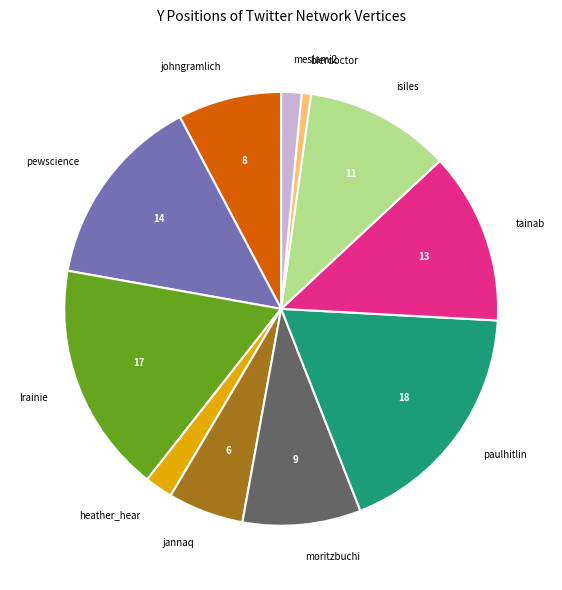

Combined, do lrainie and johngramlich account for over 50%?

No